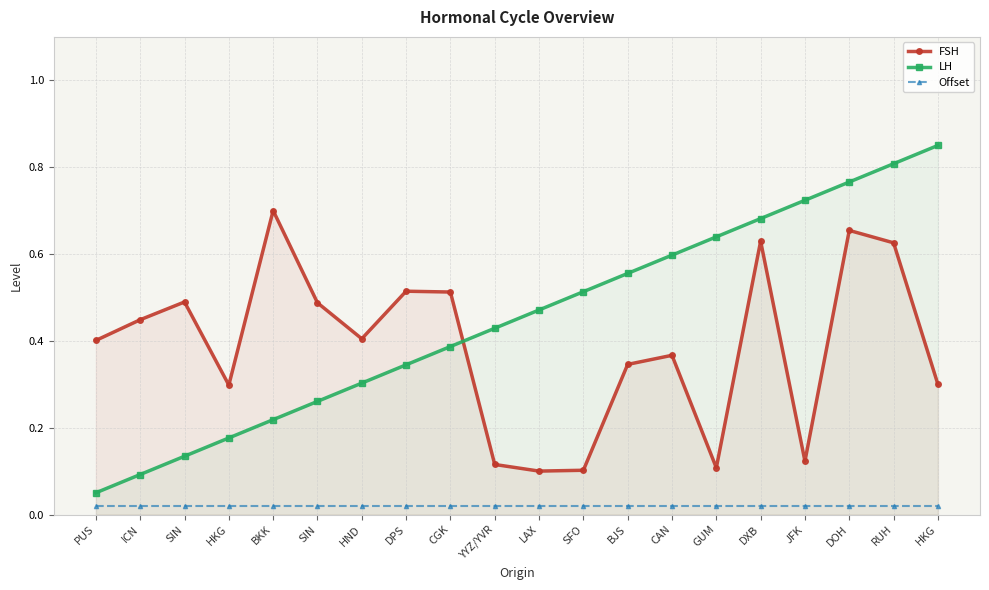

At which category does the chart reach its peak across all series?

HKG